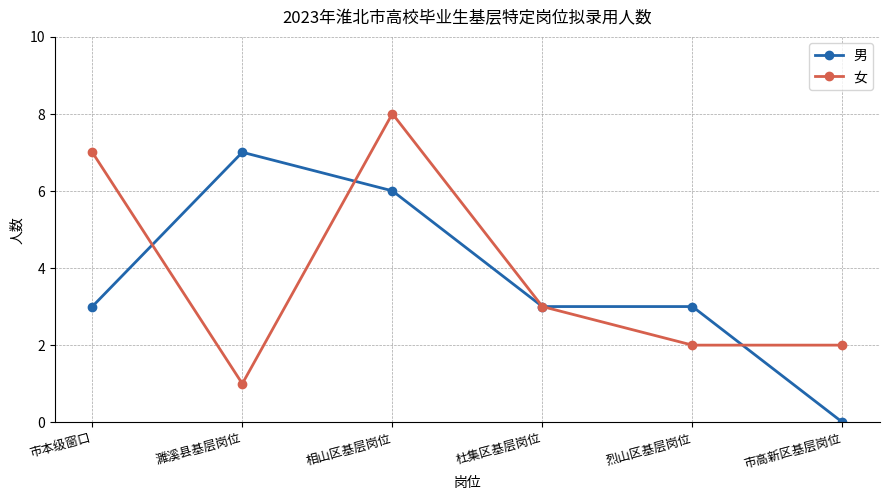

True or false: 女 and 男 intersect in this chart.

True